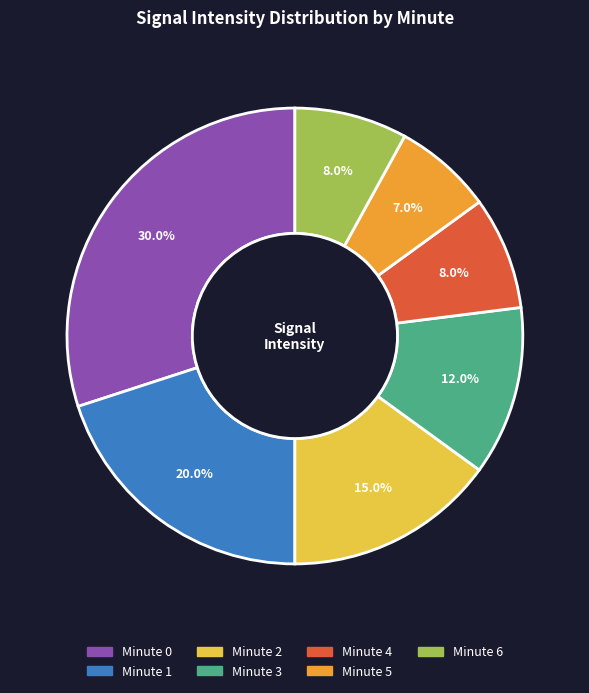

Is it true that Minute 2 is 5% of the pie?

False